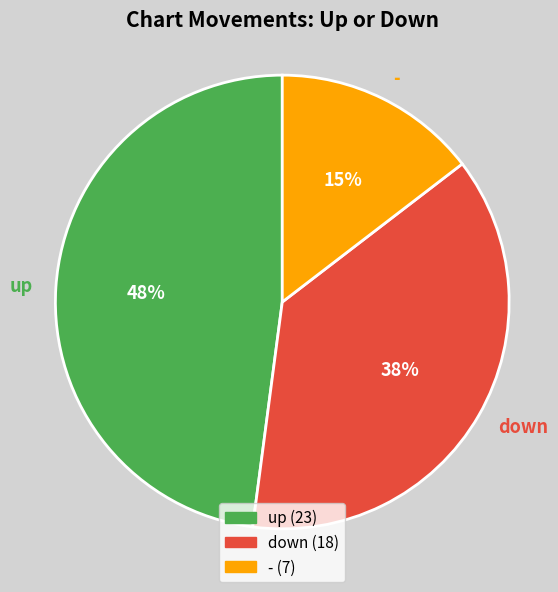

Rank the categories by value from lowest to highest.

-, down, up